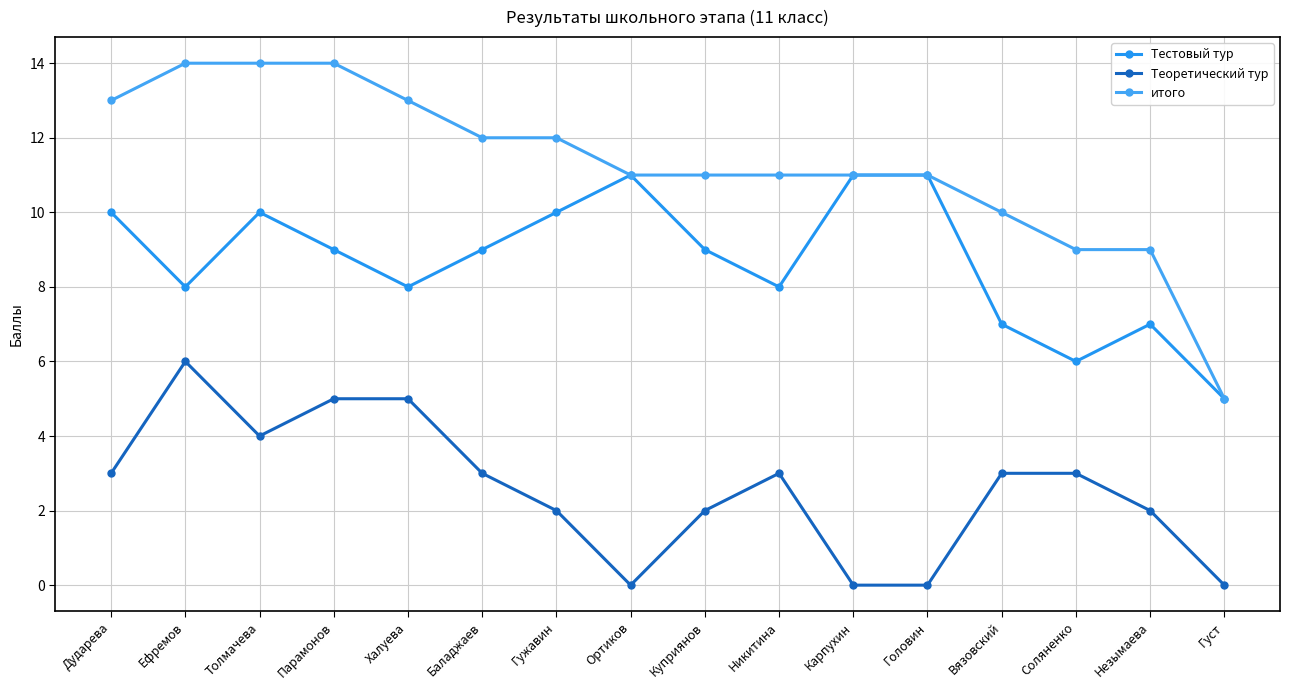

Where does the Теоретический тур series first go above 3?

Ефремов